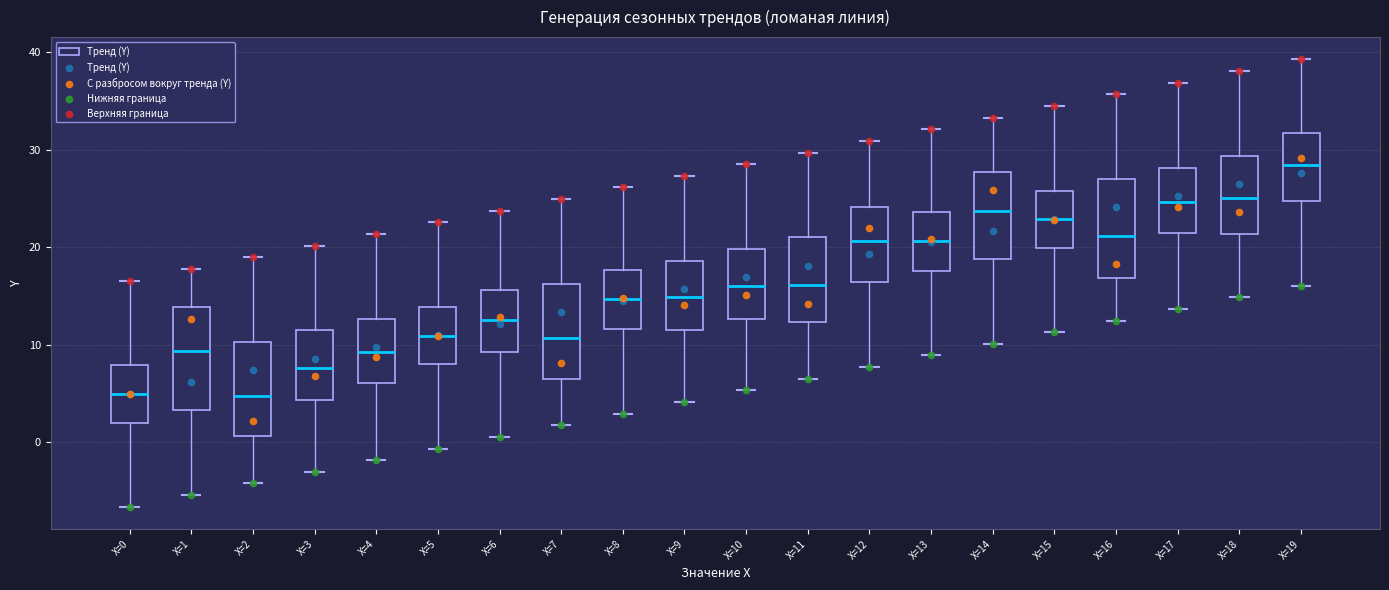

Where does the lower whisker of the box for X=1 end on the y-axis? The values are not printed on the chart, so give them approximately, as read against the axis.

-5